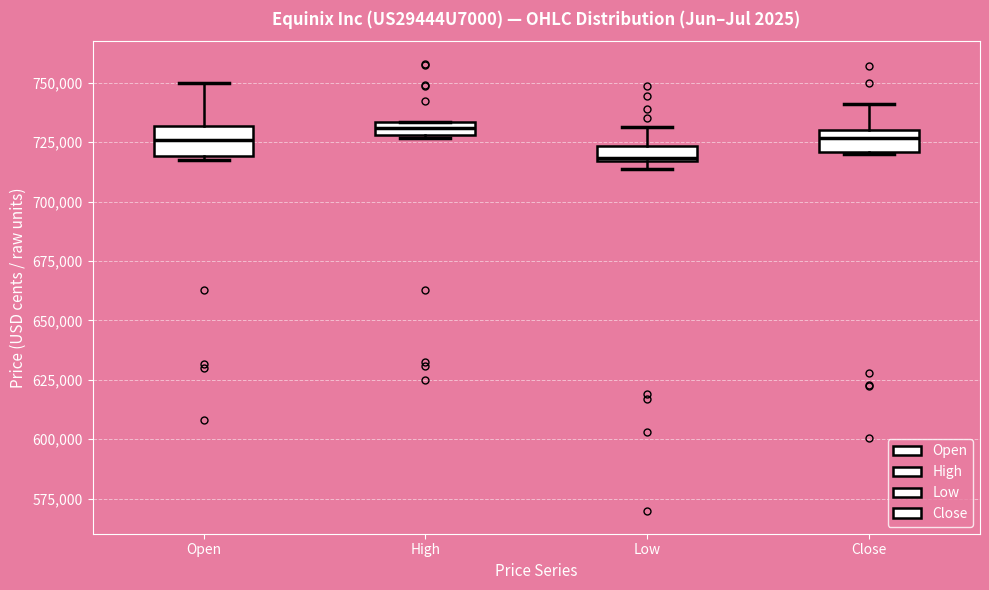

Where does the median line of the box for Open sit on the y-axis? The values are not printed on the chart, so give them approximately, as read against the axis.

725000